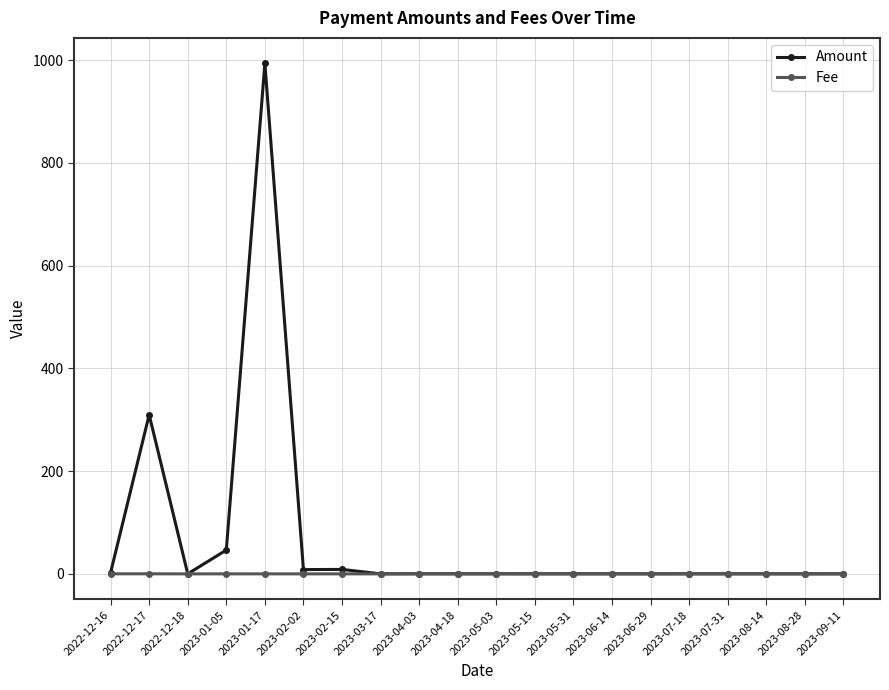

The value of Amount at 2023-01-17 is 993.7. True or false?

True